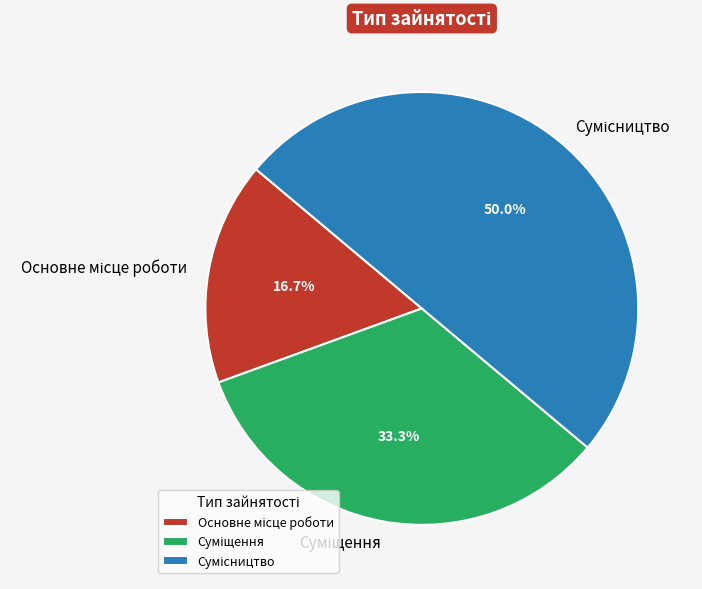

How many segments does this pie chart have?

3